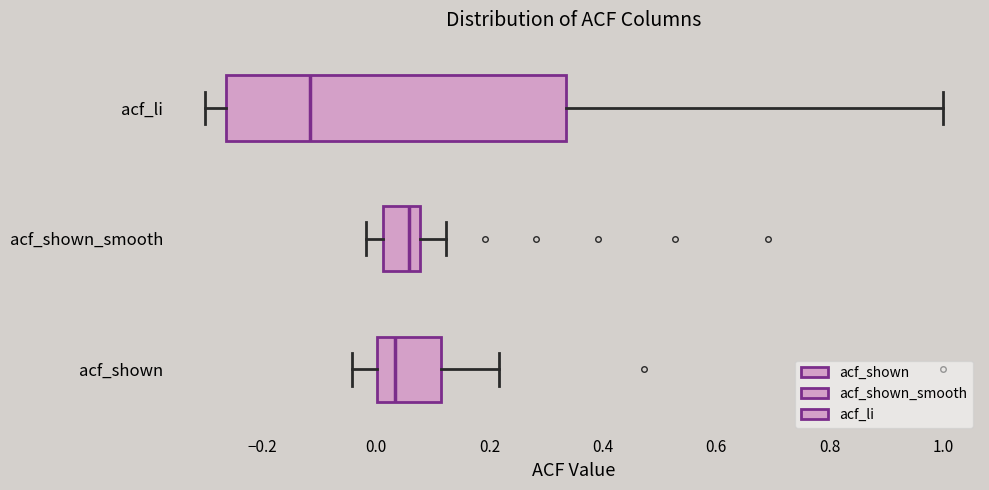

Which box has the furthest to the right median line?

acf_shown_smooth